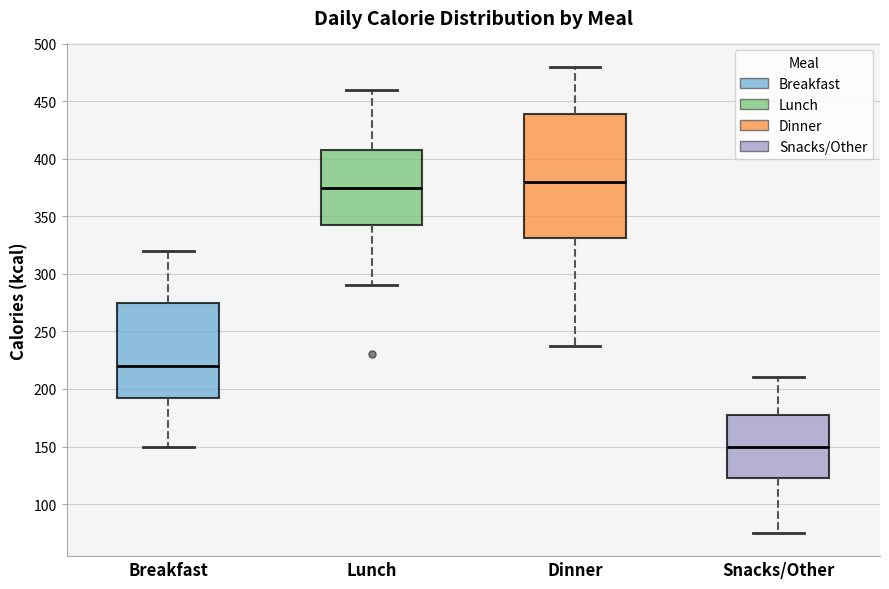

Reading left to right, transcribe this box plot: for each box, give where its median line is, the range the box spans, and where its two whiskers end, as read against the y-axis. The values are not printed on the chart, so give them approximately, as read against the axis.

Breakfast: median 220, box 190 to 275, whiskers 150 to 320
Lunch: median 375, box 345 to 410, whiskers 290 to 460
Dinner: median 380, box 330 to 440, whiskers 235 to 480
Snacks/Other: median 150, box 125 to 180, whiskers 75 to 210